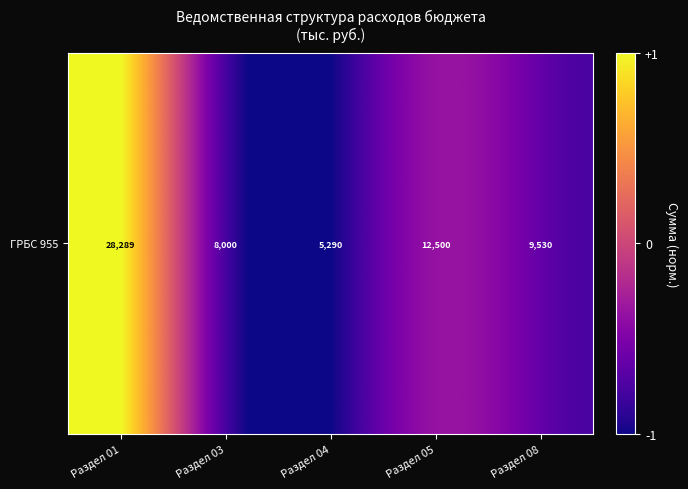

Rank the categories by value from highest to lowest.

Раздел 01, Раздел 05, Раздел 08, Раздел 03, Раздел 04